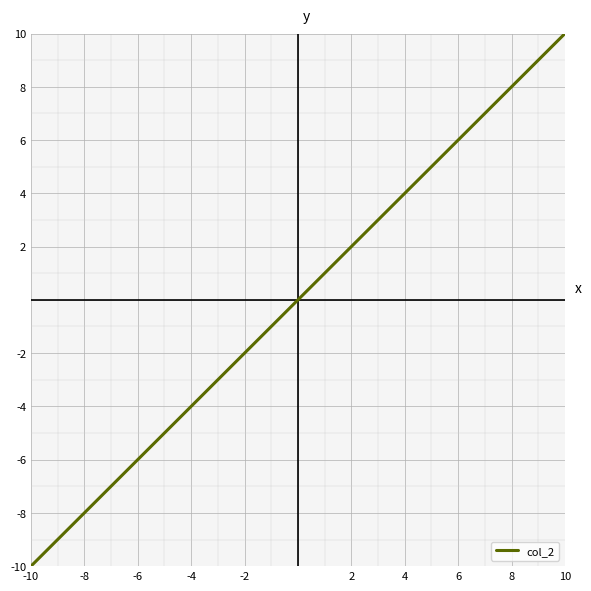

What is the greatest value displayed?

10.0